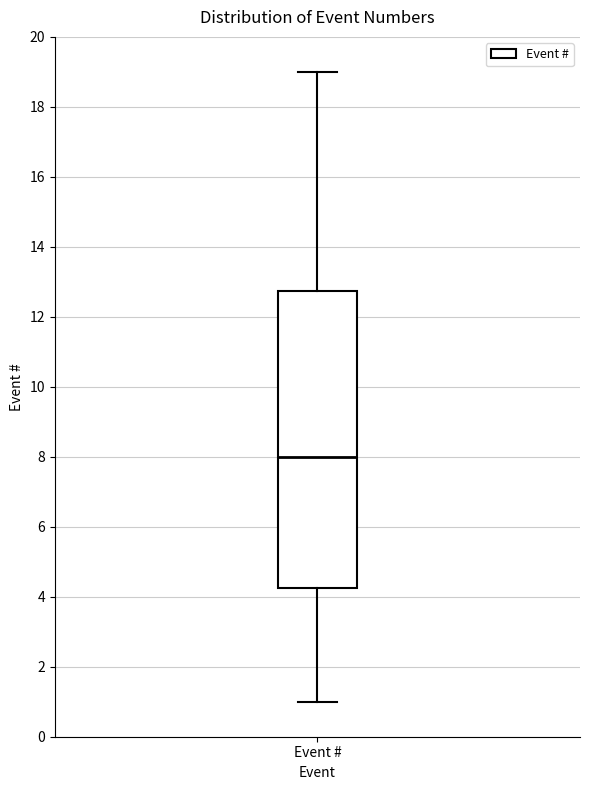

Where is the upper edge of the box for Event # on the y-axis? The values are not printed on the chart, so give them approximately, as read against the axis.

12.8